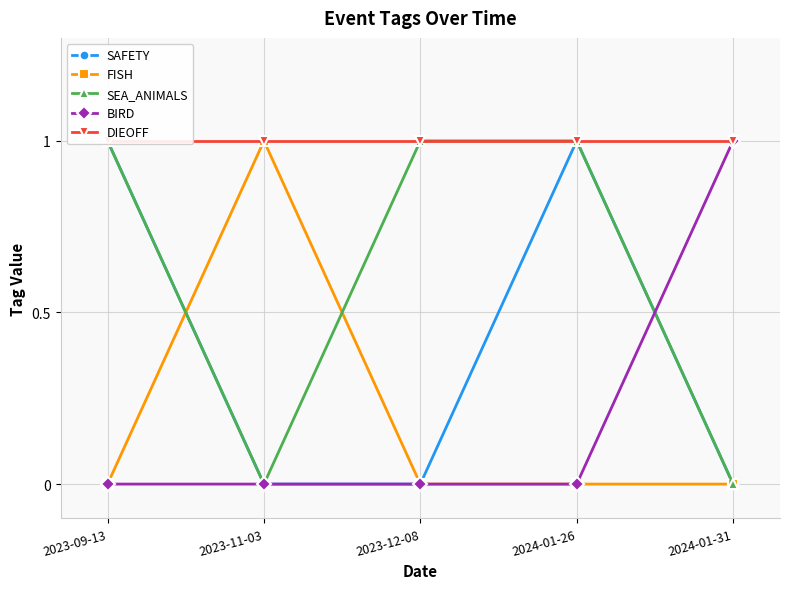

Count the BIRD values in the range 0 to 1.

5